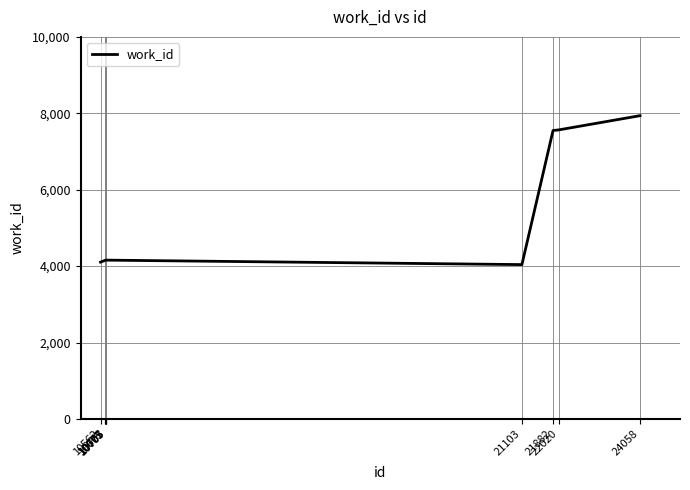

What is the maximum value shown in the chart?

7938